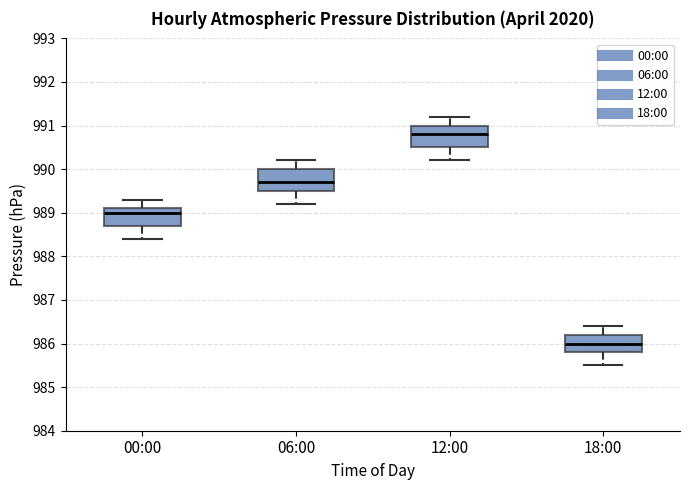

Where is the upper edge of the box for 06:00 on the y-axis? The values are not printed on the chart, so give them approximately, as read against the axis.

990.0